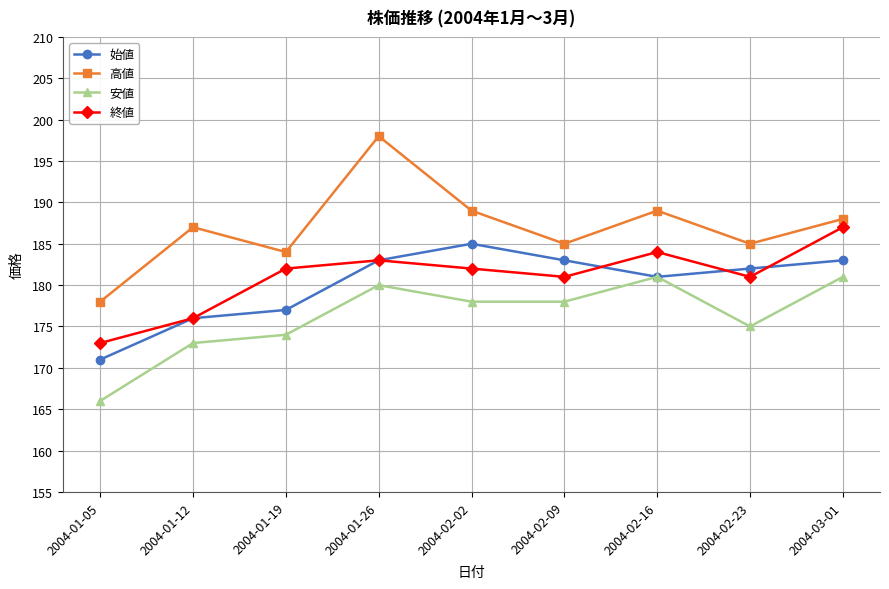

What is the maximum value shown in the chart?

198